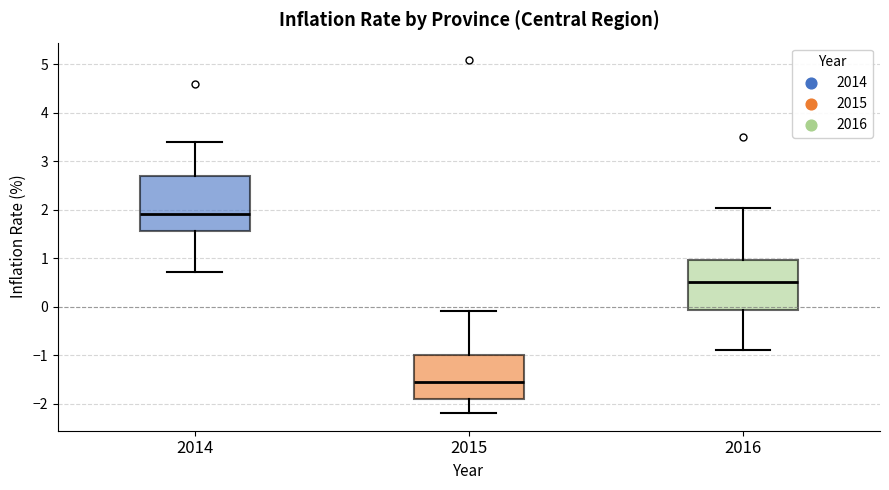

Reading left to right, transcribe this box plot: for each box, give where its median line is, the range the box spans, and where its two whiskers end, as read against the y-axis. The values are not printed on the chart, so give them approximately, as read against the axis.

2014: median 1.9, box 1.6 to 2.7, whiskers 0.7 to 3.4
2015: median -1.6, box -1.9 to -1.0, whiskers -2.2 to -0.1
2016: median 0.5, box -0.1 to 1.0, whiskers -0.9 to 2.0